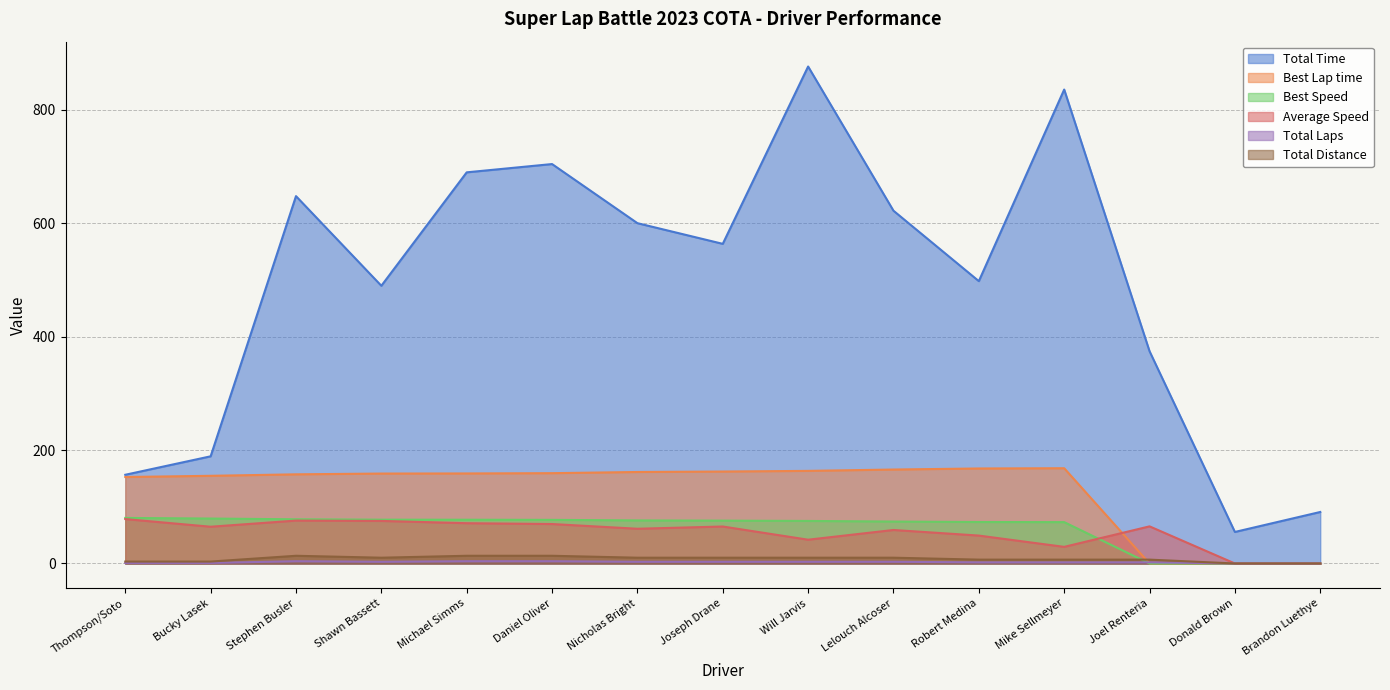

Does the chart have visible grid lines?

Yes